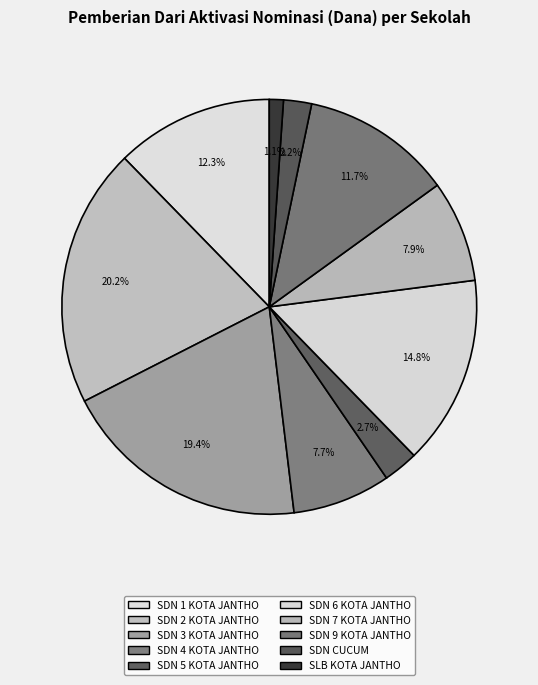

Count the number of slices in the pie.

10